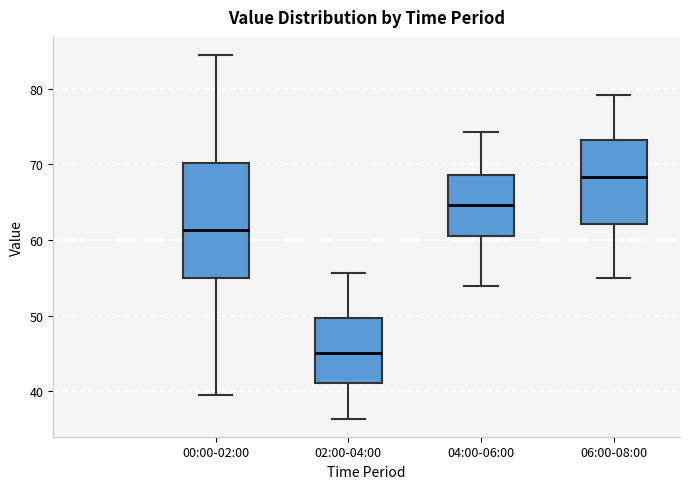

Reading left to right, transcribe this box plot: for each box, give where its median line is, the range the box spans, and where its two whiskers end, as read against the y-axis. The values are not printed on the chart, so give them approximately, as read against the axis.

00:00-02:00: median 61, box 55 to 70, whiskers 40 to 84
02:00-04:00: median 45, box 41 to 50, whiskers 36 to 56
04:00-06:00: median 65, box 61 to 69, whiskers 54 to 74
06:00-08:00: median 68, box 62 to 73, whiskers 55 to 79